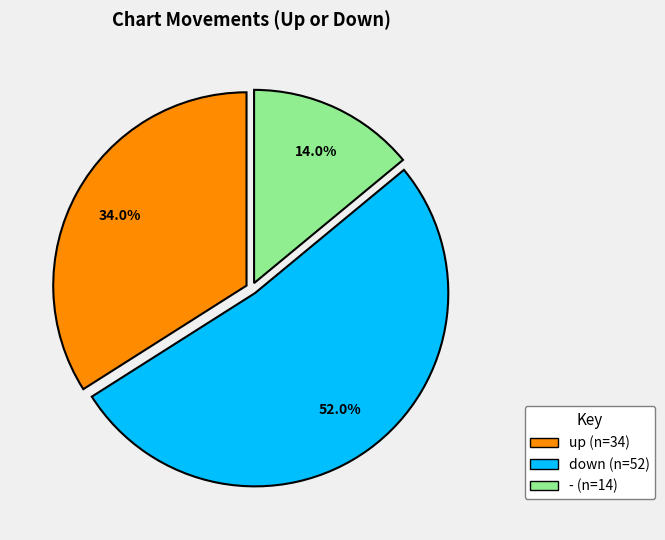

Is it true that - is 1% of the pie?

False